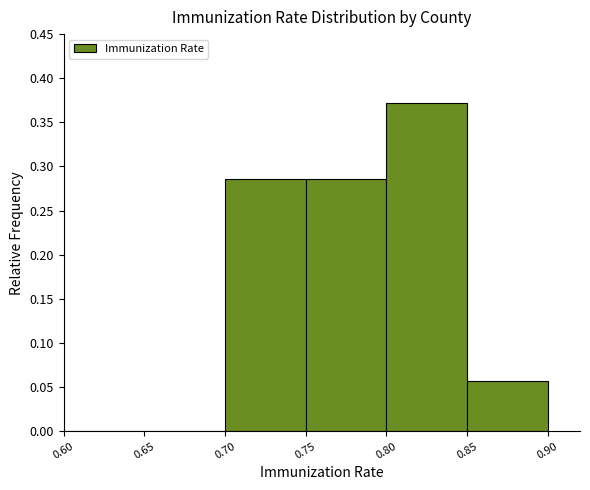

Reading left to right, list every bar in this chart as the range it spans on the x-axis followed by its height. The values are not printed on the chart, so give them approximately, as read against the axis.

0.60 to 0.65: 0
0.65 to 0.70: 0
0.70 to 0.75: 0.285
0.75 to 0.80: 0.285
0.80 to 0.85: 0.370
0.85 to 0.90: 0.055